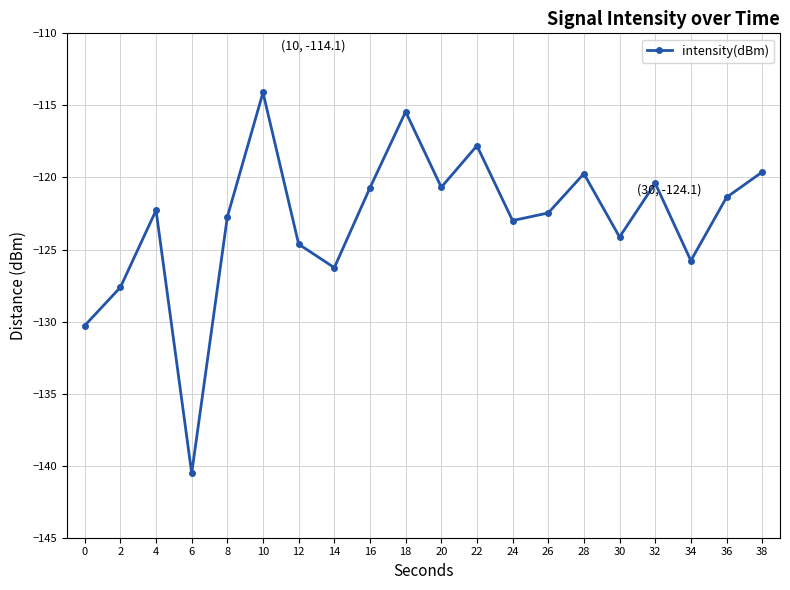

How many interior local valleys (lower than both neighbors) does the data have?

6